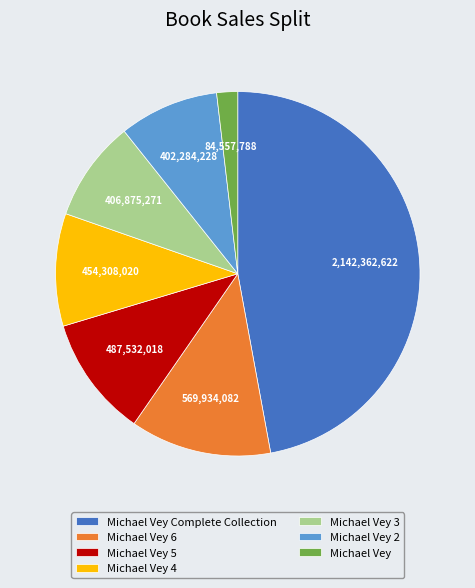

Is it true that Michael Vey 3 is 9% of the pie?

True